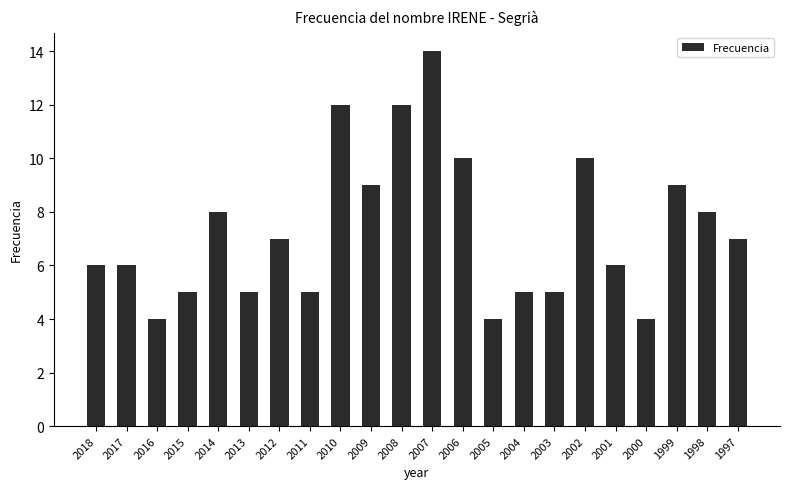

Reading left to right, transcribe all the data shown in this chart.

6	6	4	5	8	5	7	5	12	9	12	14	10	4	5	5	10	6	4	9	8	7